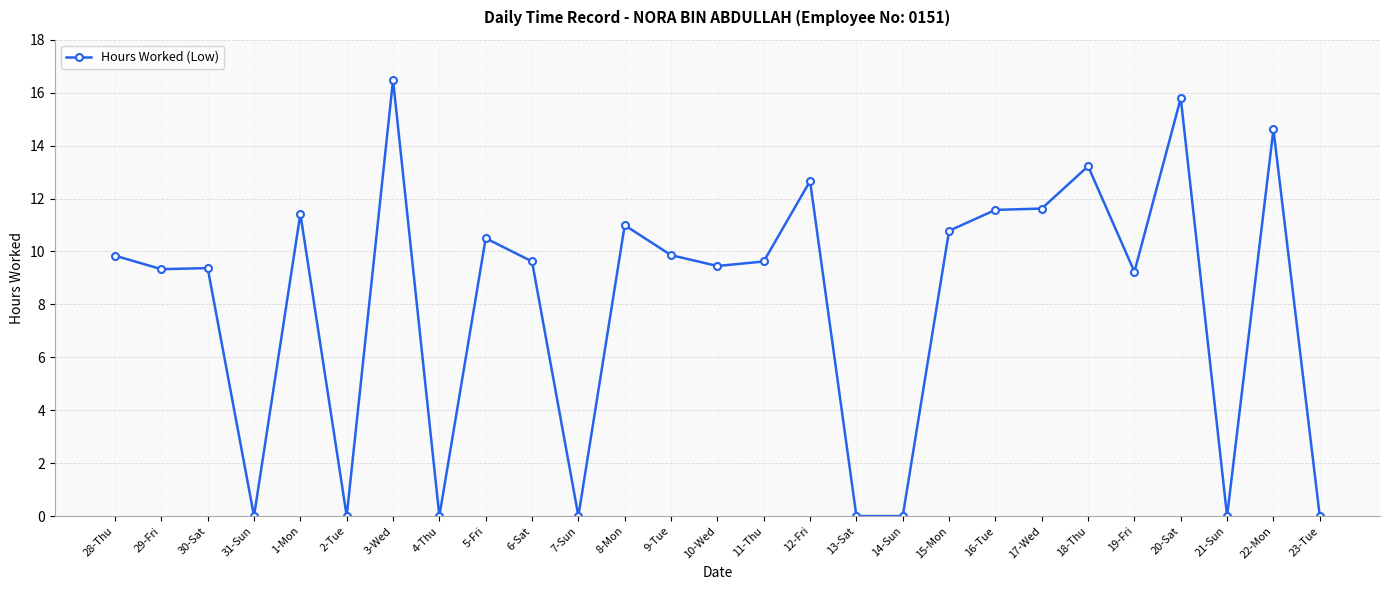

Which label corresponds to the largest value in the chart?

3-Wed